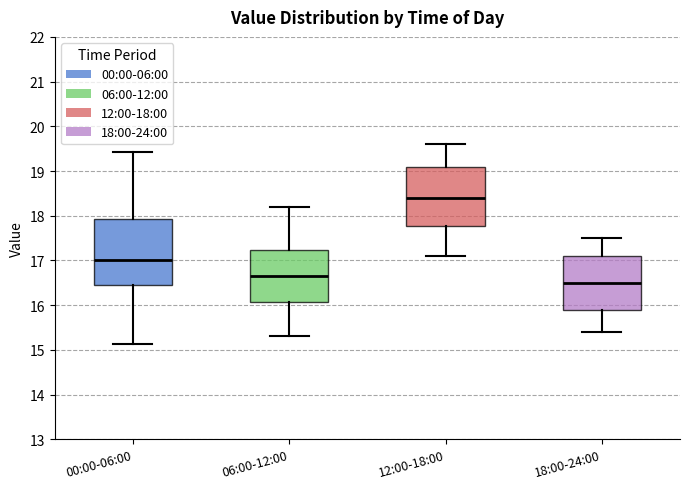

Reading left to right, transcribe this box plot: for each box, give where its median line is, the range the box spans, and where its two whiskers end, as read against the y-axis. The values are not printed on the chart, so give them approximately, as read against the axis.

00:00-06:00: median 17.0, box 16.5 to 17.9, whiskers 15.1 to 19.4
06:00-12:00: median 16.7, box 16.1 to 17.2, whiskers 15.3 to 18.2
12:00-18:00: median 18.4, box 17.8 to 19.1, whiskers 17.1 to 19.6
18:00-24:00: median 16.5, box 15.9 to 17.1, whiskers 15.4 to 17.5